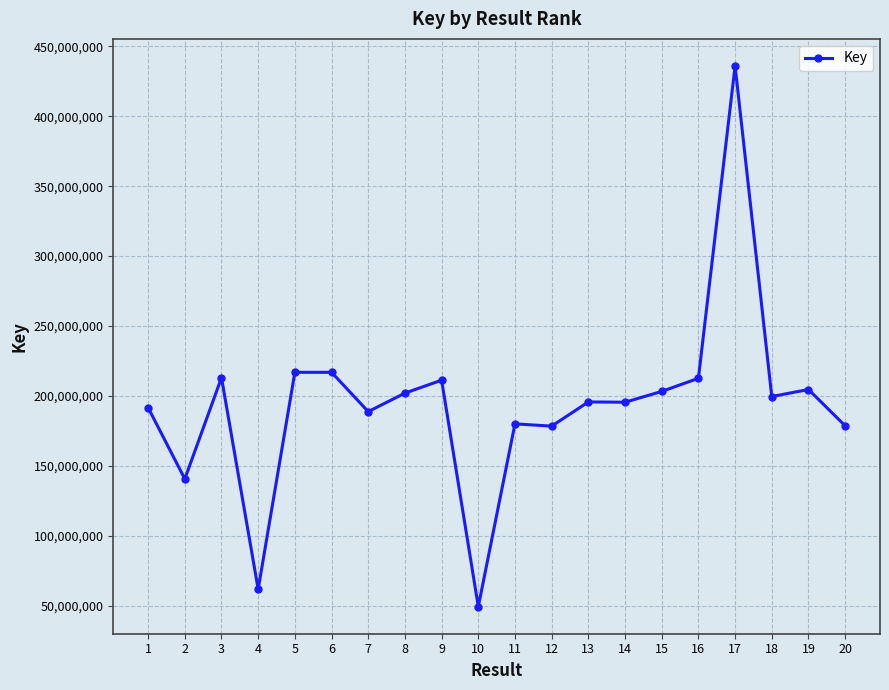

What is the change in value from 9 to 19?

-6666271